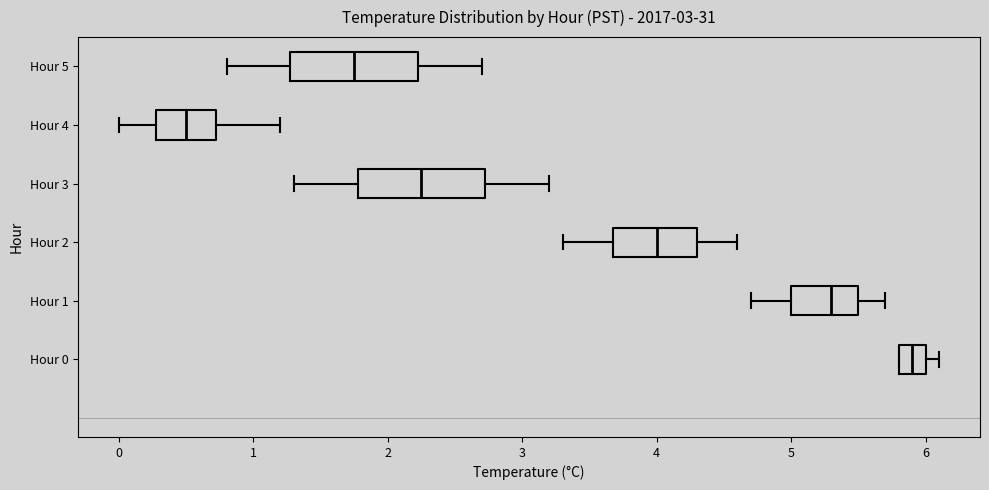

Reading bottom to top, read every box against the x-axis: the position of its median line, the range the box covers, and the ends of its whiskers. The values are not printed on the chart, so give them approximately, as read against the axis.

Hour 0: median 5.9, box 5.8 to 6.0, whiskers 5.8 to 6.1
Hour 1: median 5.3, box 5.0 to 5.5, whiskers 4.7 to 5.7
Hour 2: median 4.0, box 3.7 to 4.3, whiskers 3.3 to 4.6
Hour 3: median 2.3, box 1.8 to 2.7, whiskers 1.3 to 3.2
Hour 4: median 0.5, box 0.3 to 0.7, whiskers 0.0 to 1.2
Hour 5: median 1.8, box 1.3 to 2.2, whiskers 0.8 to 2.7